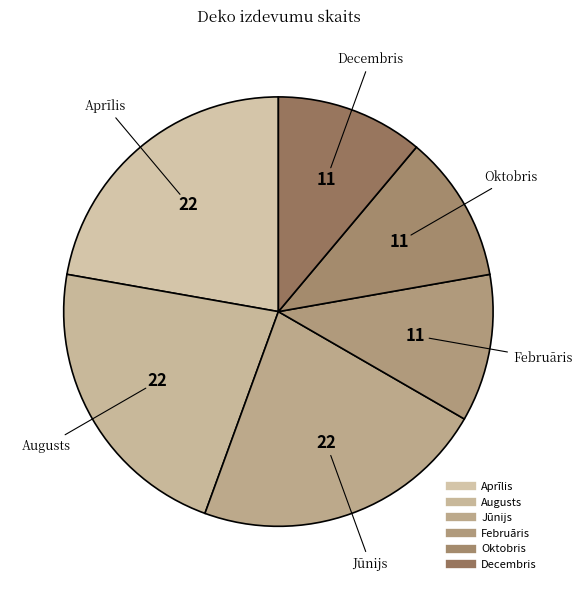

Is there a majority slice in this chart?

No